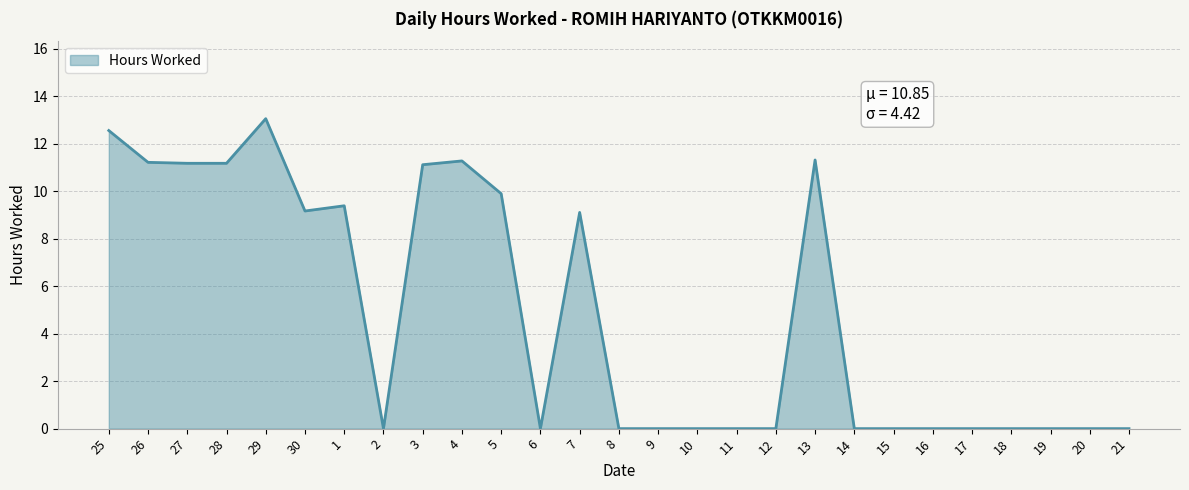

What is the change in value from 3 to 19?

-11.1